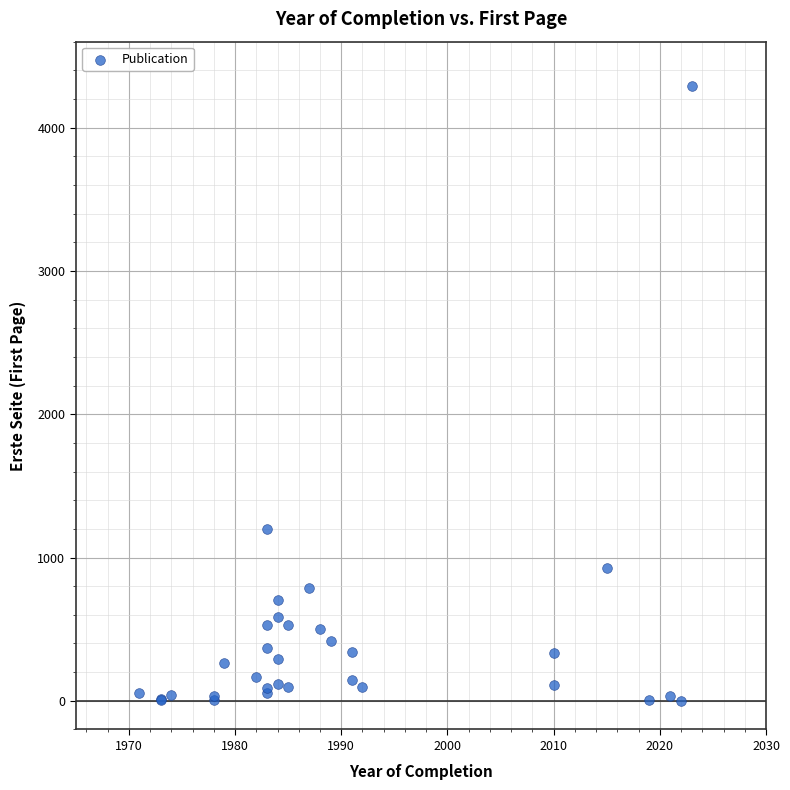

What Y value in the scatter plot is closest to 2147?

1201